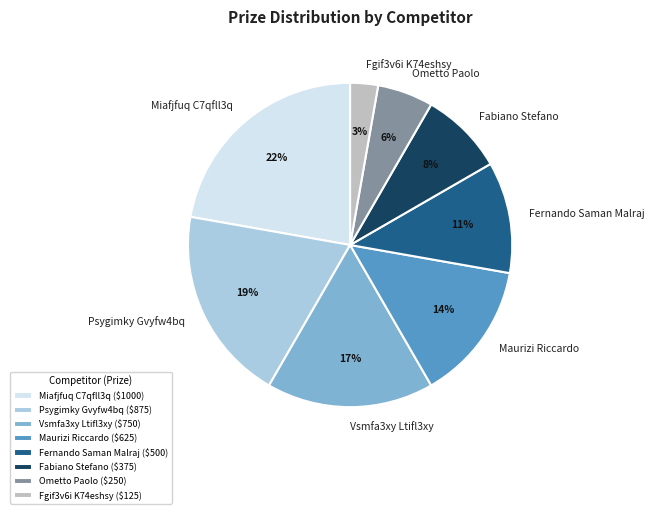

To the nearest percent, what portion does Fabiano Stefano represent?

8%